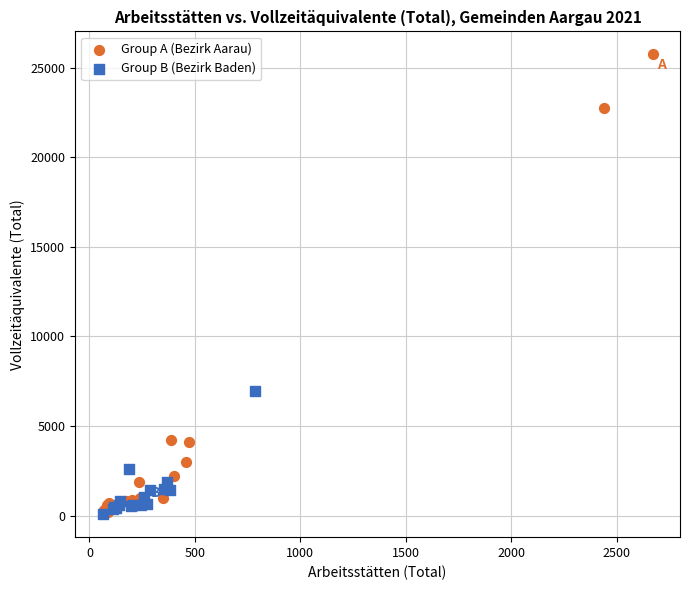

Which series contains the highest Y value?

Group A (Bezirk Aarau)